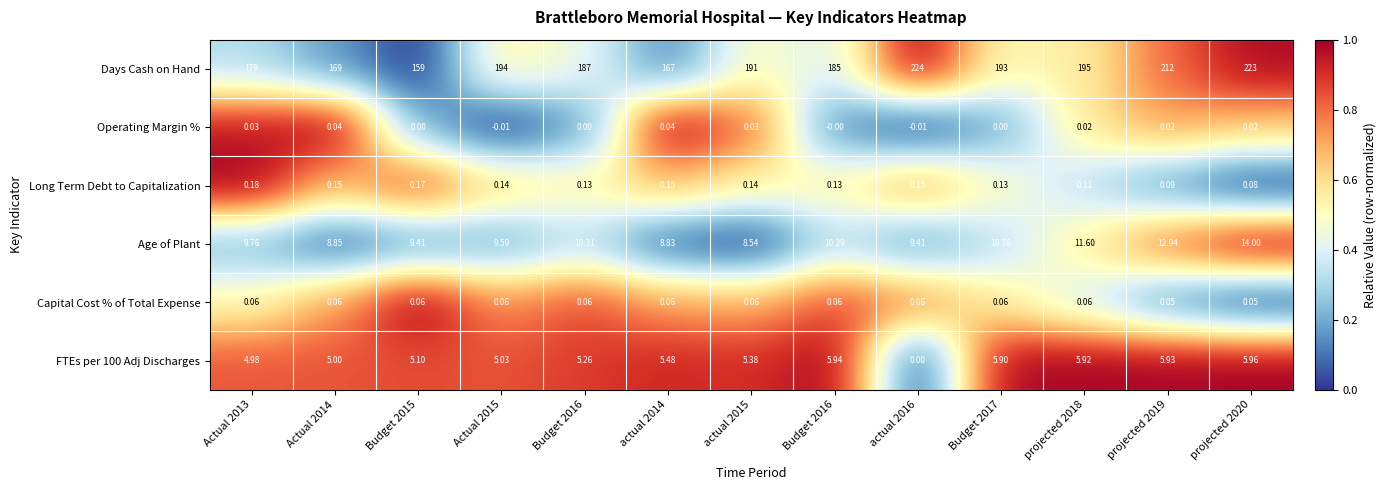

Reading left to right, what are all the values shown in this chart?

Days Cash on Hand: Actual 2013=179.0	Actual 2014=169.0	Budget 2015=159.0	Actual 2015=194.0	Budget 2016=187.0	actual 2014=167.0	actual 2015=191.0	Budget 2016=185.0	actual 2016=224.0	Budget 2017=193.0	projected 2018=195.0	projected 2019=212.0	projected 2020=223.0
Operating Margin %: Actual 2013=0.0	Actual 2014=0.0	Budget 2015=0.0	Actual 2015=-0.0	Budget 2016=0.0	actual 2014=0.0	actual 2015=0.0	Budget 2016=-0.0	actual 2016=-0.0	Budget 2017=0.0	projected 2018=0.0	projected 2019=0.0	projected 2020=0.0
Long Term Debt to Capitalization: Actual 2013=0.2	Actual 2014=0.1	Budget 2015=0.2	Actual 2015=0.1	Budget 2016=0.1	actual 2014=0.1	actual 2015=0.1	Budget 2016=0.1	actual 2016=0.1	Budget 2017=0.1	projected 2018=0.1	projected 2019=0.1	projected 2020=0.1
Age of Plant: Actual 2013=9.8	Actual 2014=8.8	Budget 2015=9.4	Actual 2015=9.6	Budget 2016=10.3	actual 2014=8.8	actual 2015=8.5	Budget 2016=10.3	actual 2016=9.4	Budget 2017=10.4	projected 2018=11.6	projected 2019=12.9	projected 2020=14.0
Capital Cost % of Total Expense: Actual 2013=0.1	Actual 2014=0.1	Budget 2015=0.1	Actual 2015=0.1	Budget 2016=0.1	actual 2014=0.1	actual 2015=0.1	Budget 2016=0.1	actual 2016=0.1	Budget 2017=0.1	projected 2018=0.1	projected 2019=0.1	projected 2020=0.1
FTEs per 100 Adj Discharges: Actual 2013=5.0	Actual 2014=5.0	Budget 2015=5.1	Actual 2015=5.0	Budget 2016=5.3	actual 2014=5.5	actual 2015=5.4	Budget 2016=5.9	actual 2016=0.0	Budget 2017=5.9	projected 2018=5.9	projected 2019=5.9	projected 2020=6.0